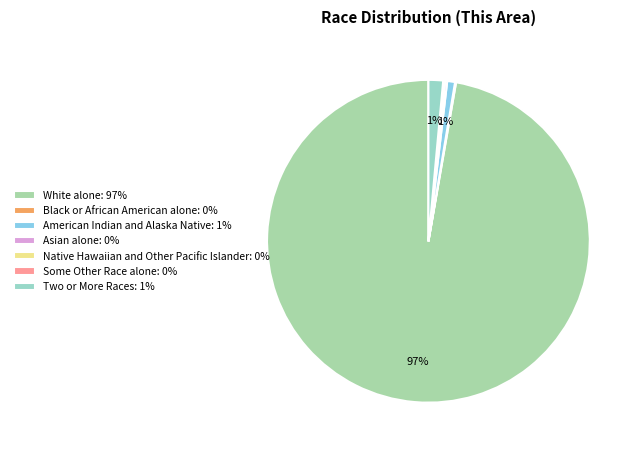

How many segments does this pie chart have?

7